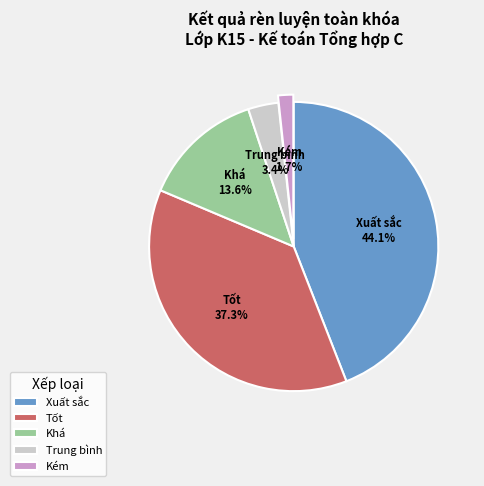

What percentage do Trung bình and Xuất sắc together represent?

47.5%